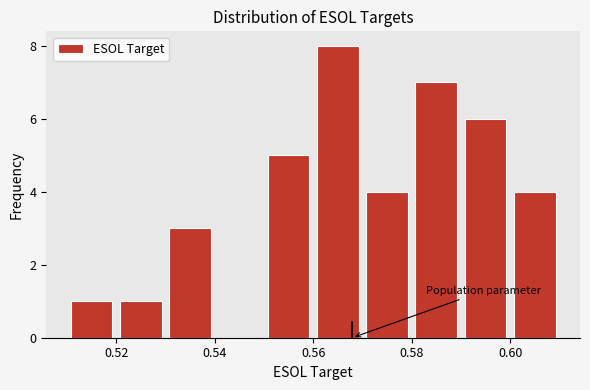

Reading left to right, transcribe this chart: for each bar, give the range it covers on the x-axis and its height. The values are not printed on the chart, so give them approximately, as read against the axis.

0.51 to 0.52: 1
0.52 to 0.53: 1
0.53 to 0.54: 3
0.54 to 0.55: 0
0.55 to 0.56: 5
0.56 to 0.57: 8
0.57 to 0.58: 4
0.58 to 0.59: 7
0.59 to 0.60: 6
0.60 to 0.61: 4